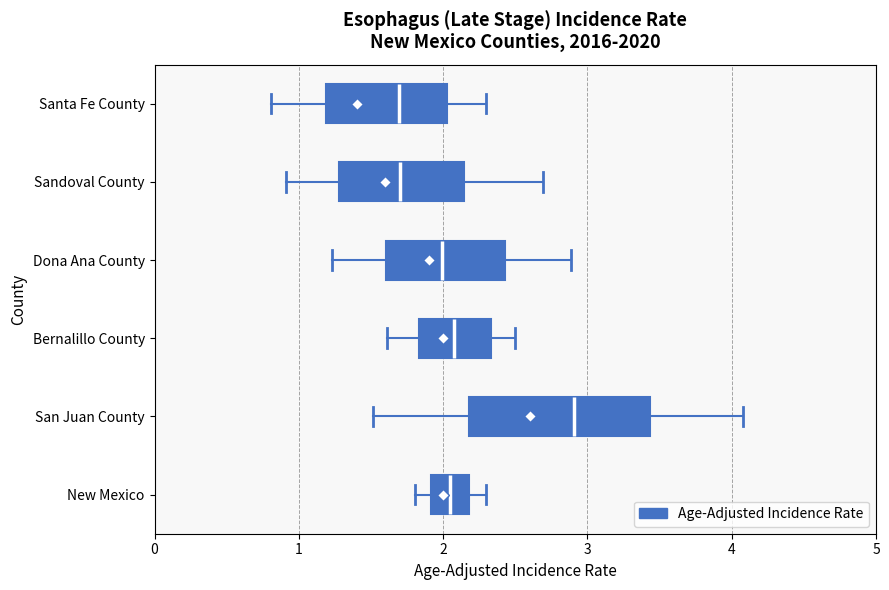

Where is the left edge of the box for Santa Fe County on the x-axis? The values are not printed on the chart, so give them approximately, as read against the axis.

1.2